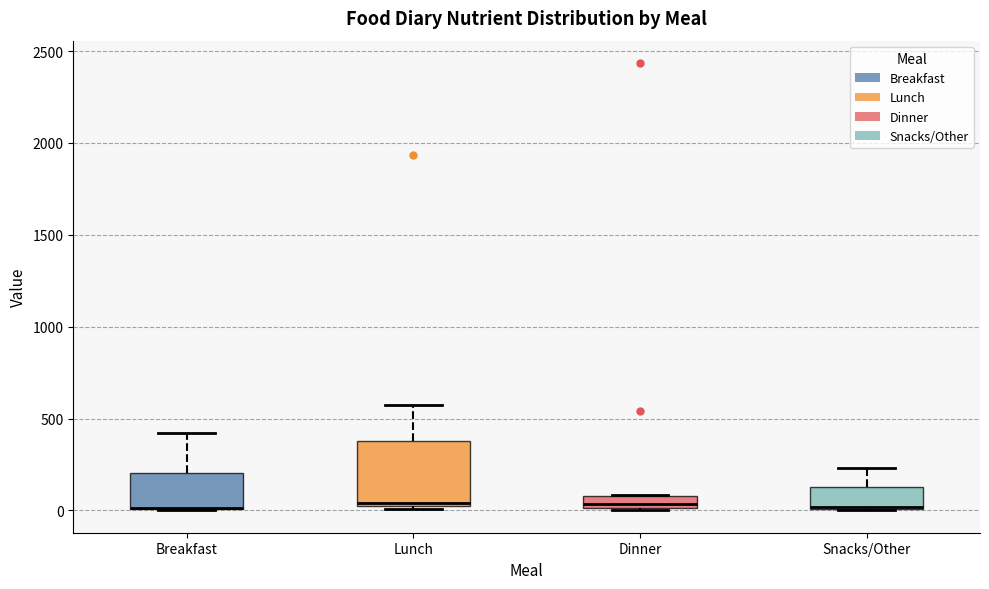

Which box is the tallest, from its lower edge to its upper edge?

Lunch